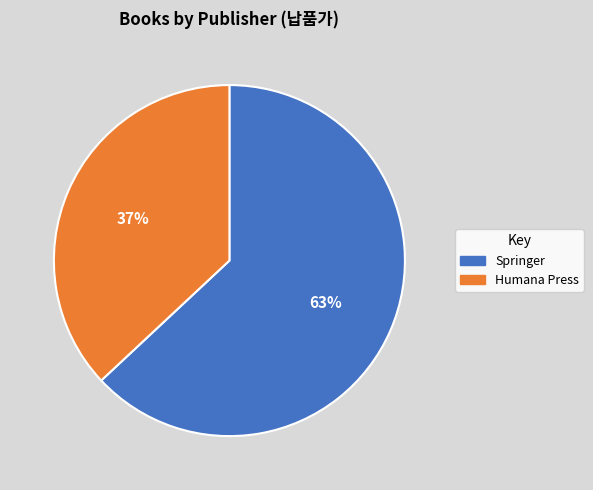

To the nearest percent, what is the difference between the largest and smallest slice percentages?

26%